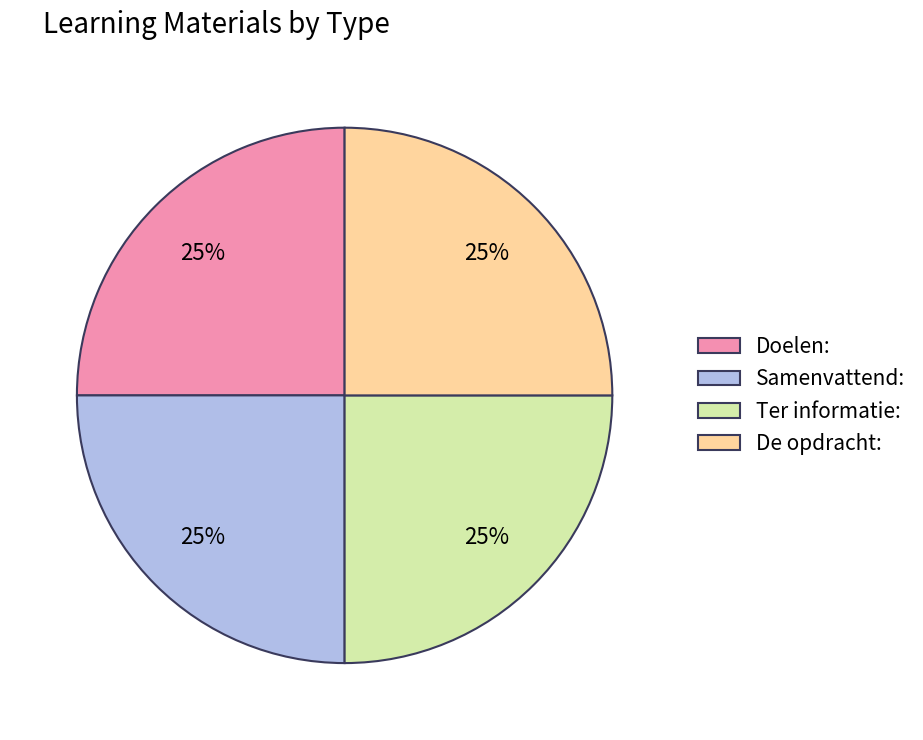

Is De opdracht: the majority of the pie?

No